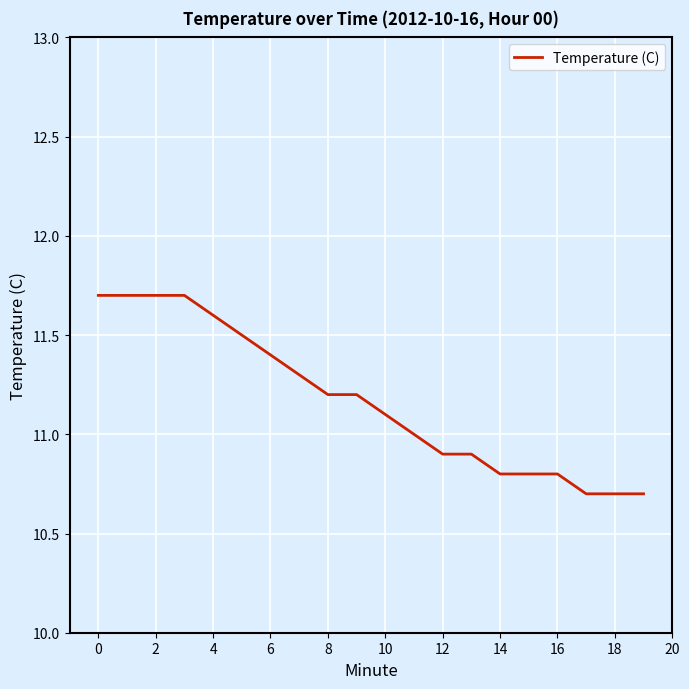

What is the smallest value displayed?

10.7